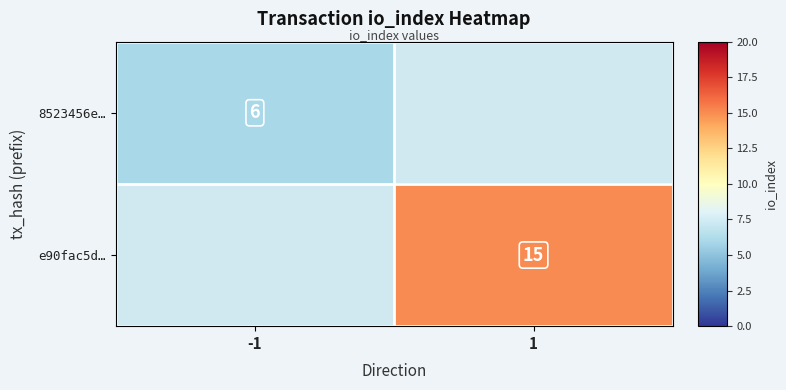

The value of 8523456e… at -1 is 6. True or false?

True